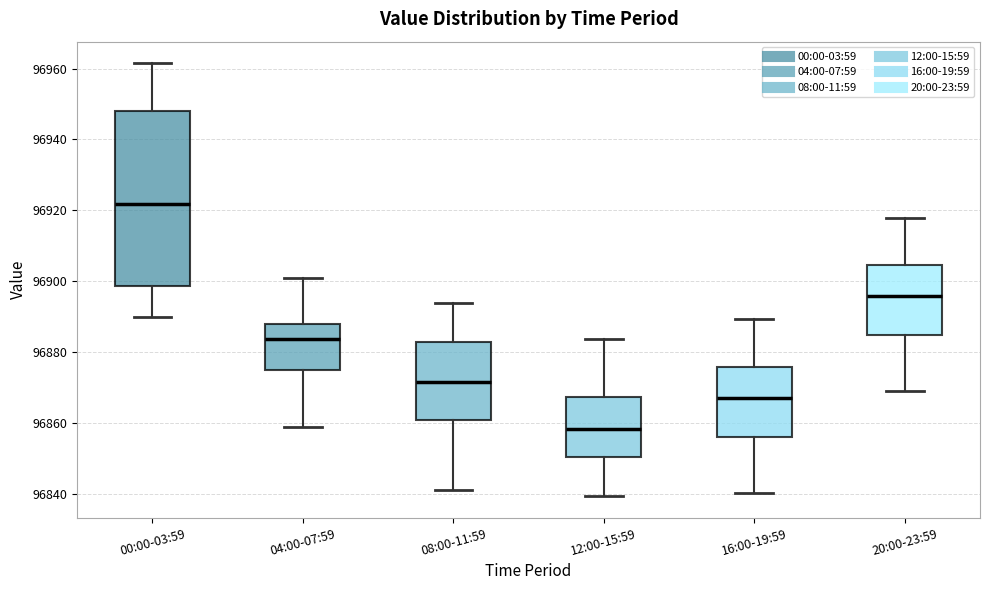

Reading left to right, transcribe this box plot: for each box, give where its median line is, the range the box spans, and where its two whiskers end, as read against the y-axis. The values are not printed on the chart, so give them approximately, as read against the axis.

00:00-03:59: median 96922, box 96898 to 96948, whiskers 96890 to 96962
04:00-07:59: median 96884, box 96874 to 96888, whiskers 96858 to 96900
08:00-11:59: median 96872, box 96860 to 96882, whiskers 96842 to 96894
12:00-15:59: median 96858, box 96850 to 96868, whiskers 96840 to 96884
16:00-19:59: median 96866, box 96856 to 96876, whiskers 96840 to 96890
20:00-23:59: median 96896, box 96884 to 96904, whiskers 96870 to 96918